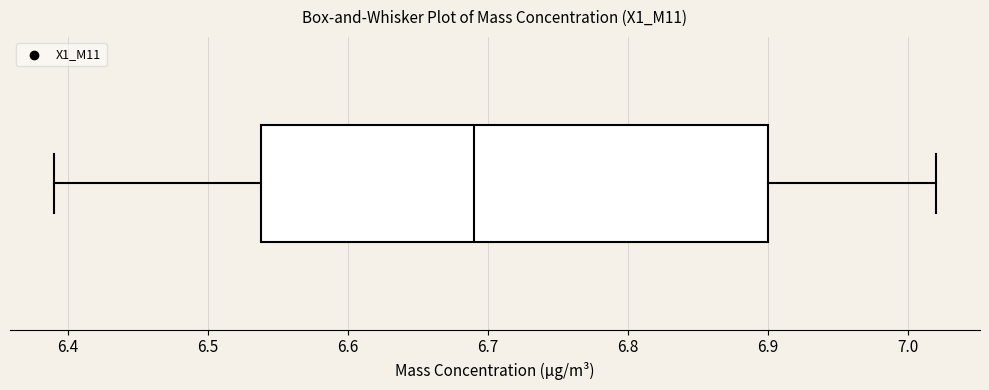

Transcribe this box plot: give where the median line is, the range the box spans, and where the two whiskers end, as read against the x-axis. The values are not printed on the chart, so give them approximately, as read against the axis.

median 6.69, box 6.54 to 6.90, whiskers 6.39 to 7.02